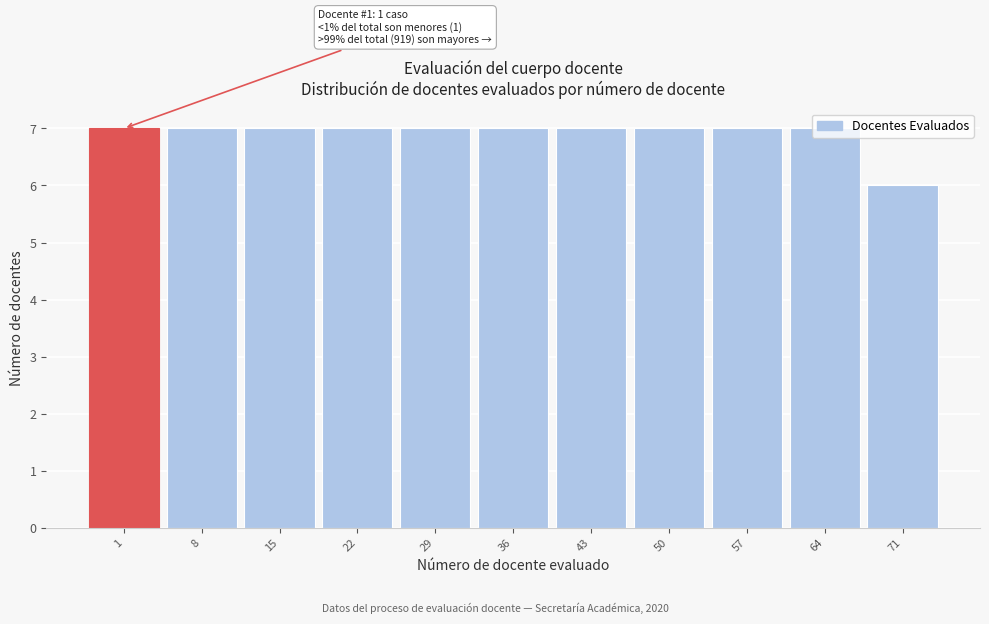

What is the maximum value shown in the chart?

7